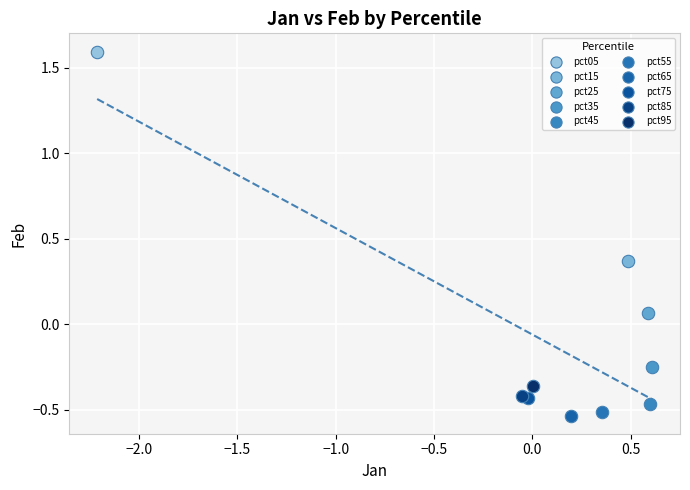

Which series contains the highest Y value?

pct05